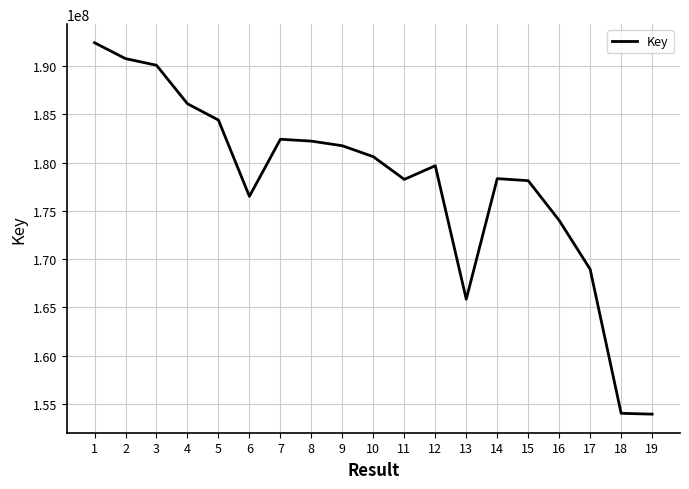

What is the sum of all values?

3378664919